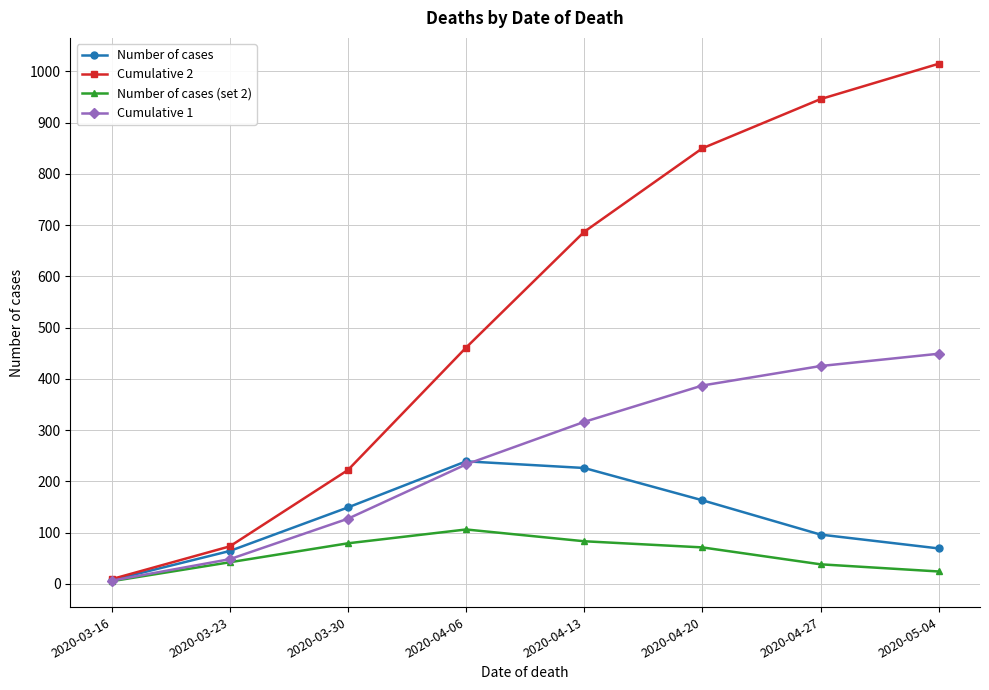

At how many categories does at least one series exceed 553?

4